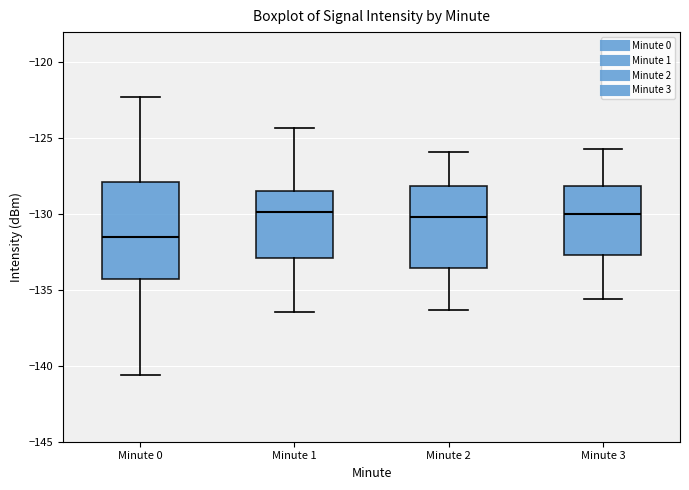

Reading left to right, read every box against the y-axis: the position of its median line, the range the box covers, and the ends of its whiskers. The values are not printed on the chart, so give them approximately, as read against the axis.

Minute 0: median -131.5, box -134.5 to -128.0, whiskers -140.5 to -122.5
Minute 1: median -130.0, box -133.0 to -128.5, whiskers -136.5 to -124.5
Minute 2: median -130.0, box -133.5 to -128.0, whiskers -136.5 to -126.0
Minute 3: median -130.0, box -132.5 to -128.0, whiskers -135.5 to -125.5